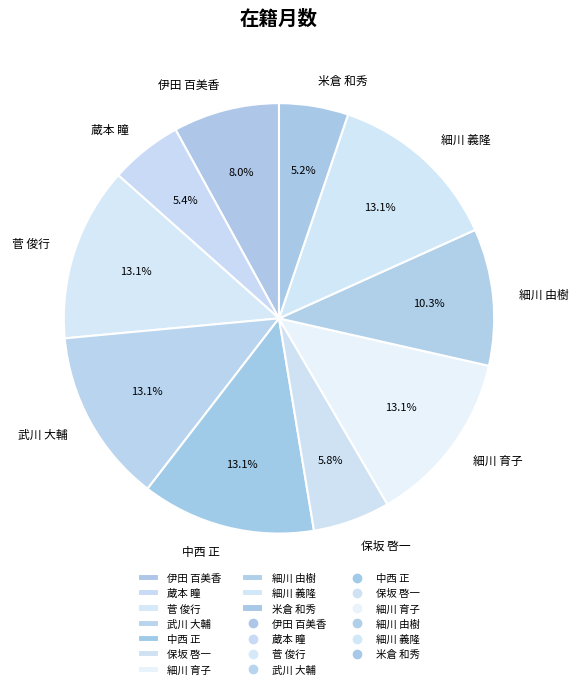

What percentage is the 細川 由樹 slice, to the nearest percent?

10%